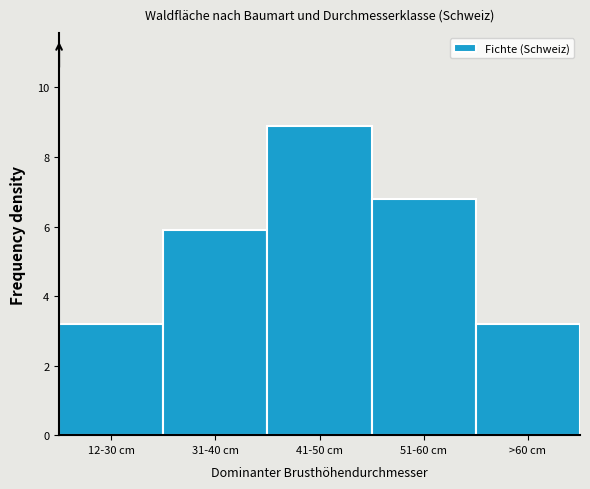

Reading left to right, extract all data points from this chart.

3.2	5.9	8.9	6.8	3.2